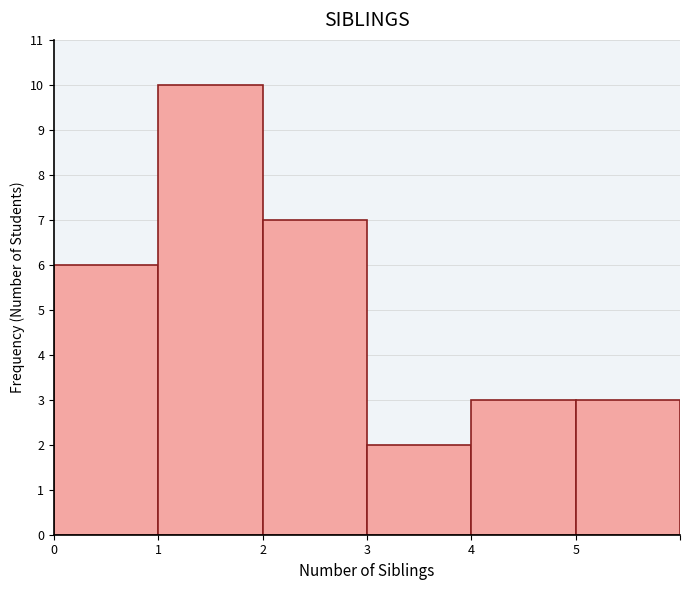

How tall is the bar that spans 1 to 2 on the x-axis? The values are not printed on the chart, so give them approximately, as read against the axis.

10